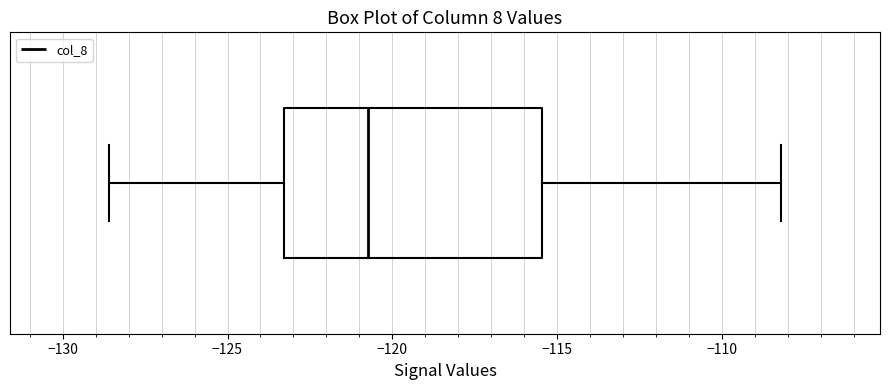

Read this box plot against the x-axis: the position of the median line, the range covered by the box, and the ends of both whiskers. The values are not printed on the chart, so give them approximately, as read against the axis.

median -120.5, box -123.5 to -115.5, whiskers -128.5 to -108.0